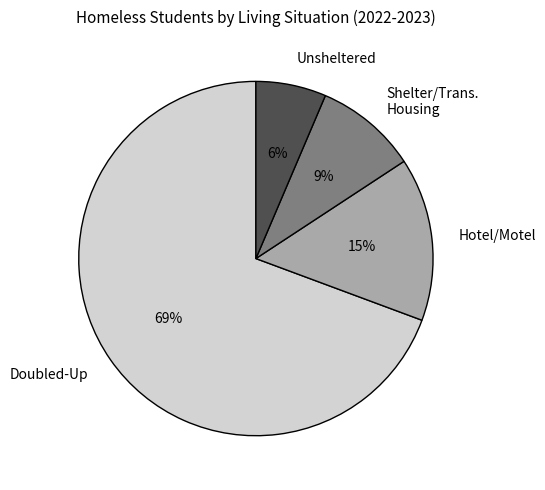

Do Shelter/Trans. Housing and Hotel/Motel together represent more than half of the pie?

No